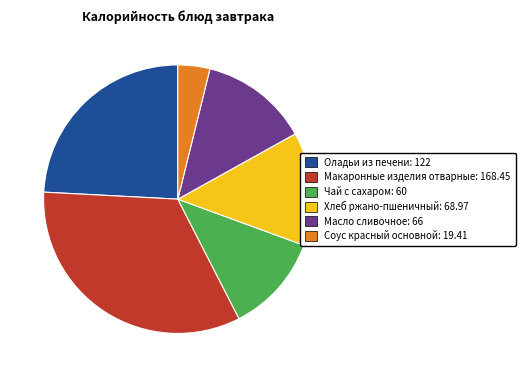

True or false: Масло сливочное accounts for 13% of the total.

True